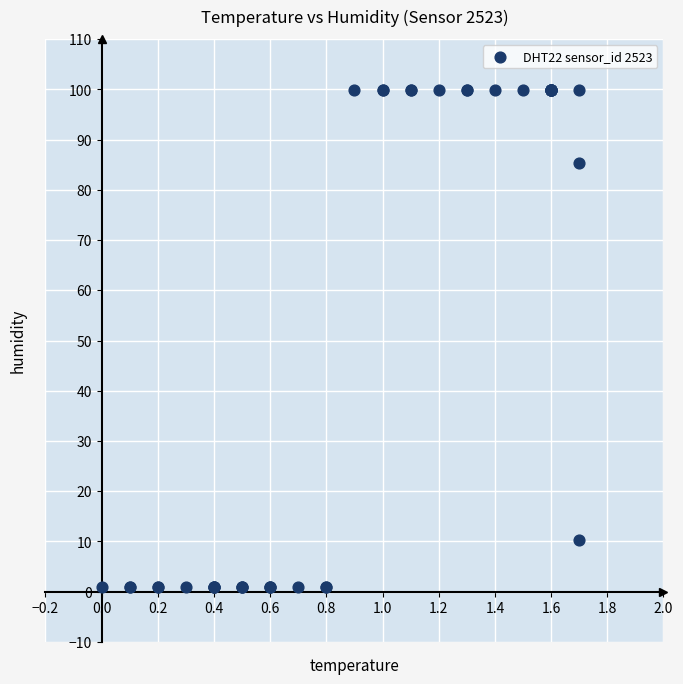

What Y value in the scatter plot is closest to 50?

85.3